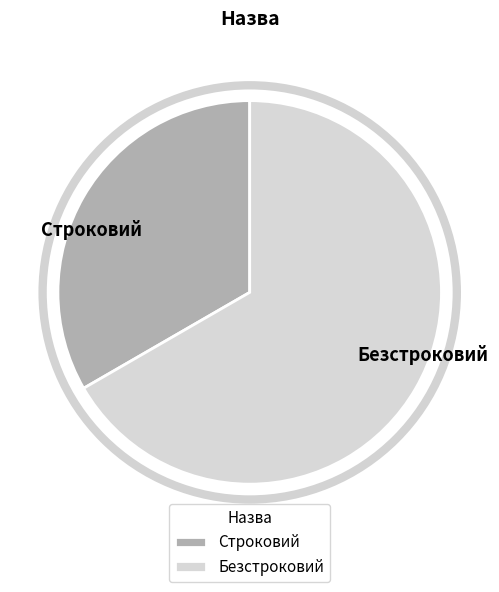

Combined, do Безстроковий and Строковий account for over 50%?

Yes